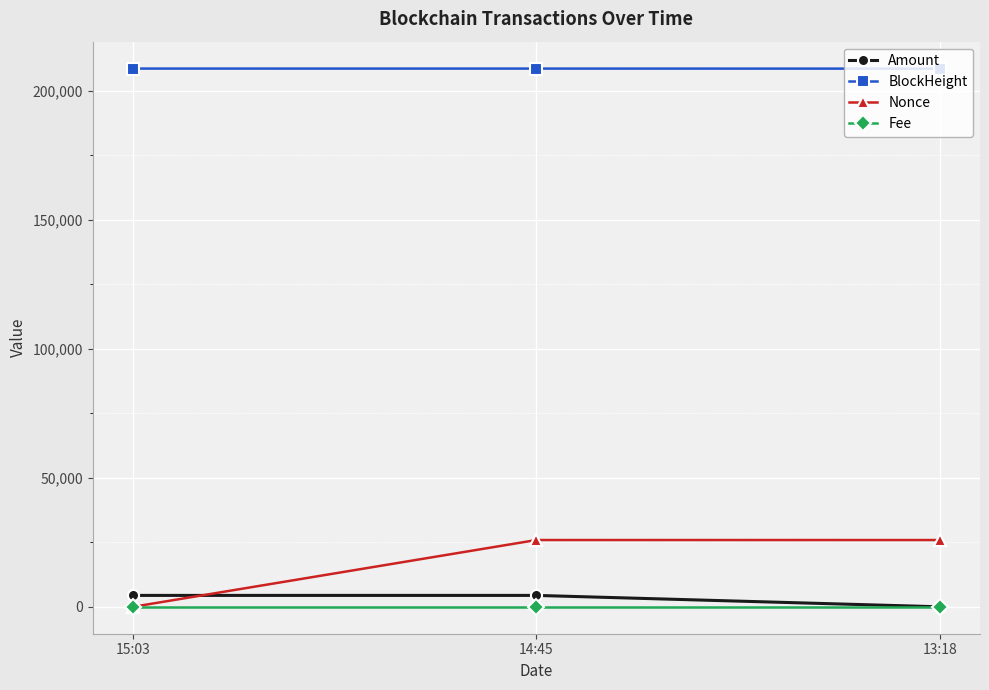

What is the difference between the Nonce values at 14:45 and 15:03?

25889.0